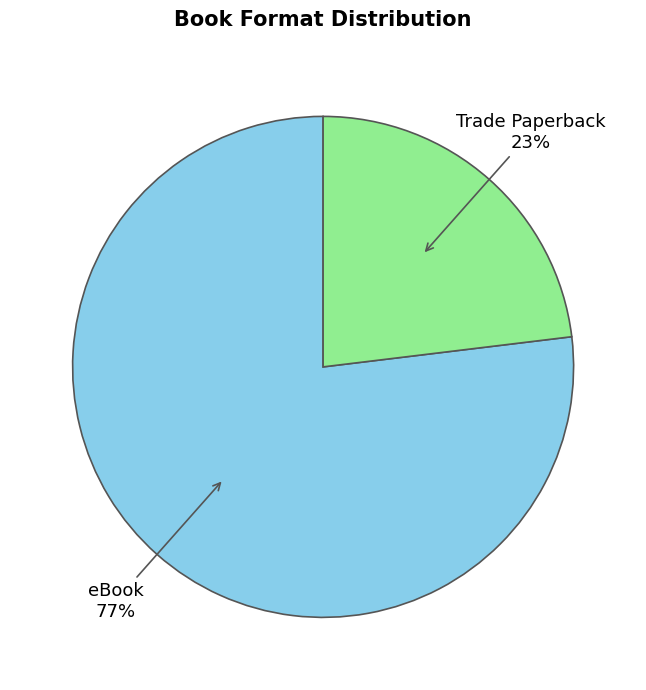

To the nearest percent, what percentage of the pie is Trade Paperback?

23%